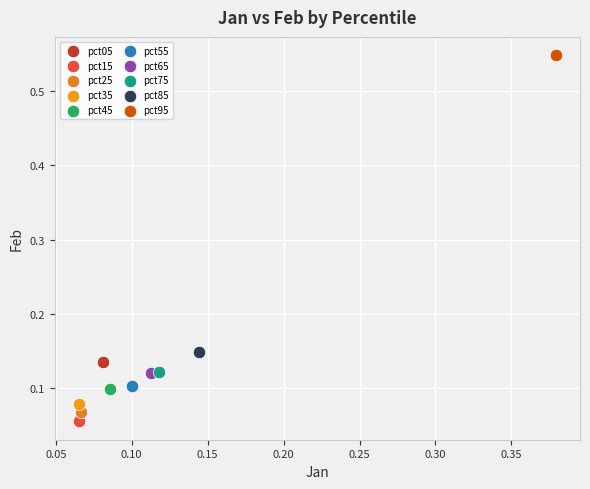

Which series reaches the maximum Y coordinate?

pct95